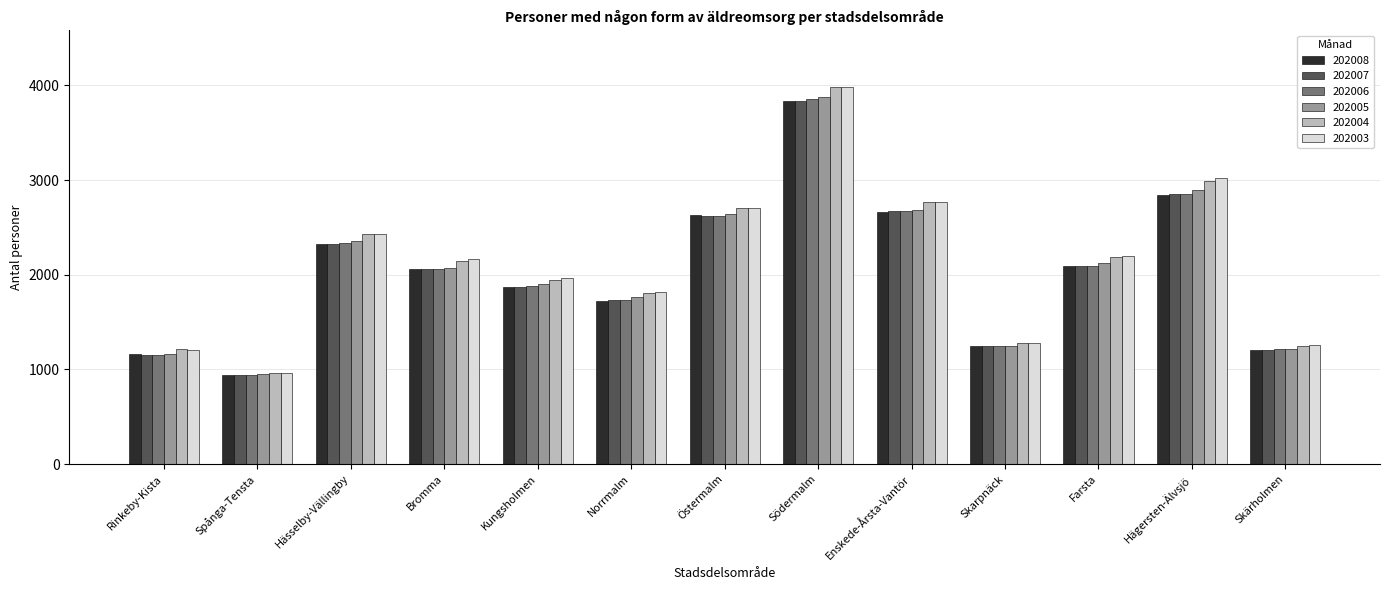

At which category does the chart reach its minimum across all series?

Spånga-Tensta